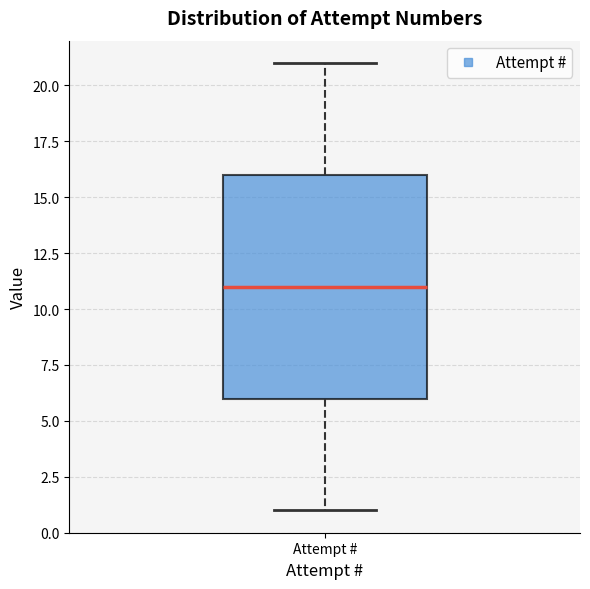

Read this box plot against the y-axis: the position of the median line, the range covered by the box, and the ends of both whiskers. The values are not printed on the chart, so give them approximately, as read against the axis.

median 11, box 6 to 16, whiskers 1 to 21